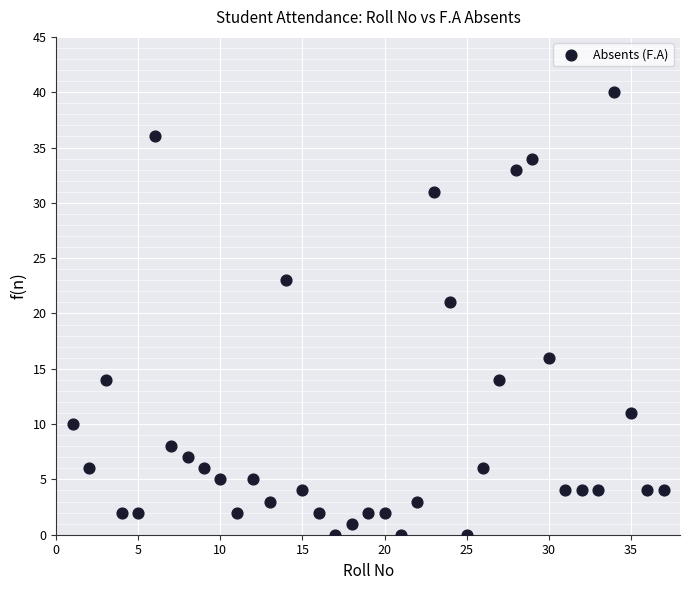

What is the range of X values (max minus min)?

36